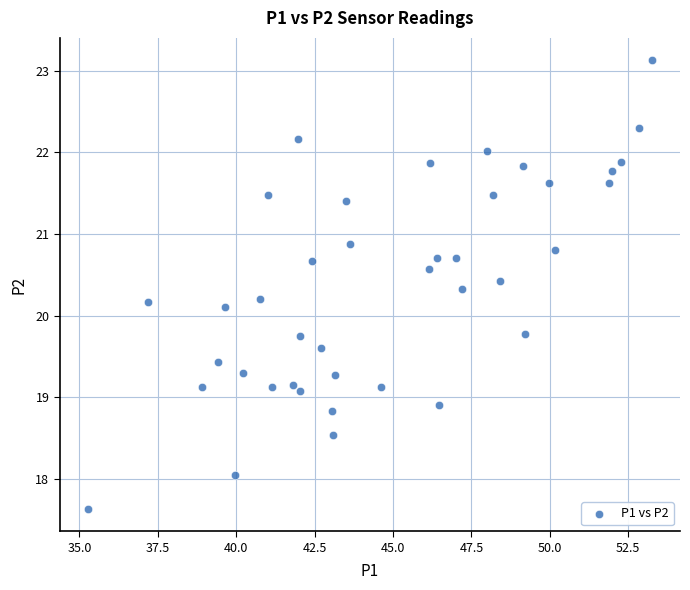

What Y value in the scatter plot is closest to 20?

20.1